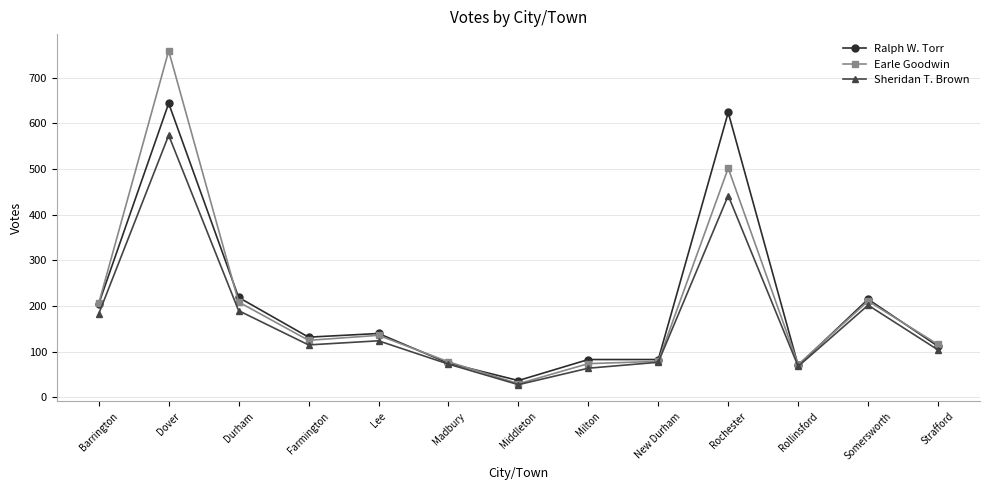

At which category is the sum across all series the highest?

Dover